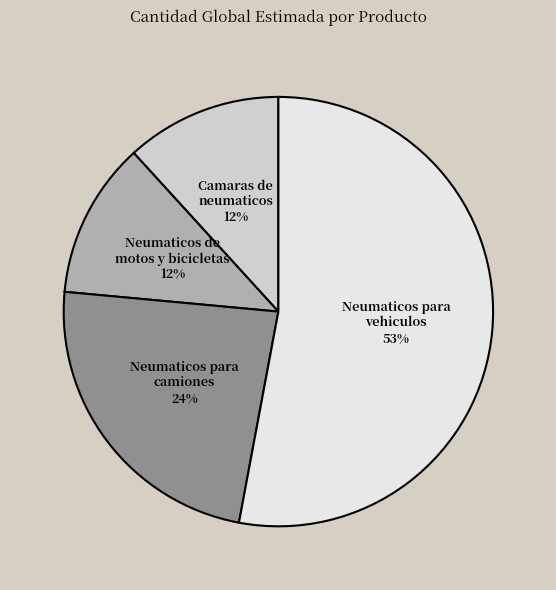

Between Neumaticos para vehiculos and Neumaticos para camiones, which is larger?

Neumaticos para vehiculos